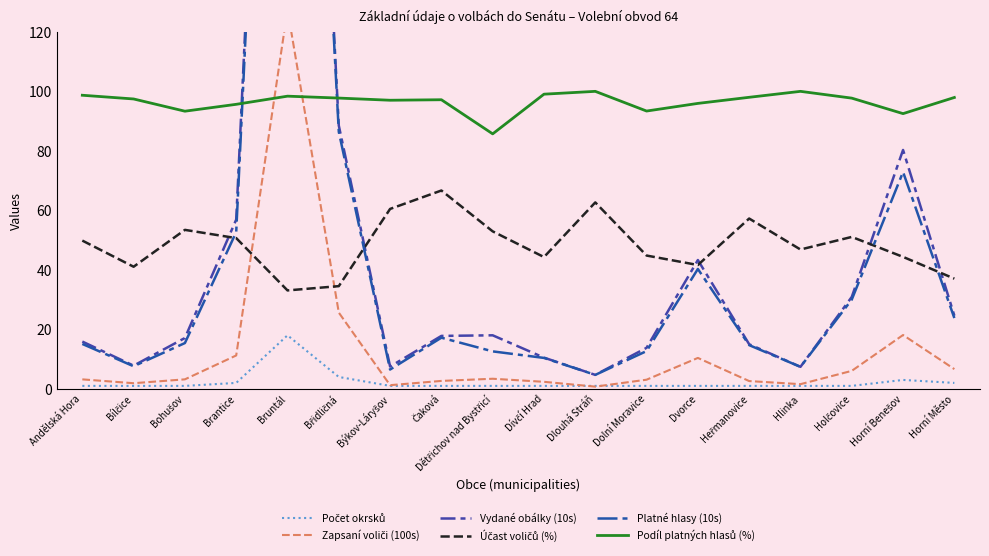

The value of Podíl platných hlasů (%) at Bruntál is 137.6. True or false?

False